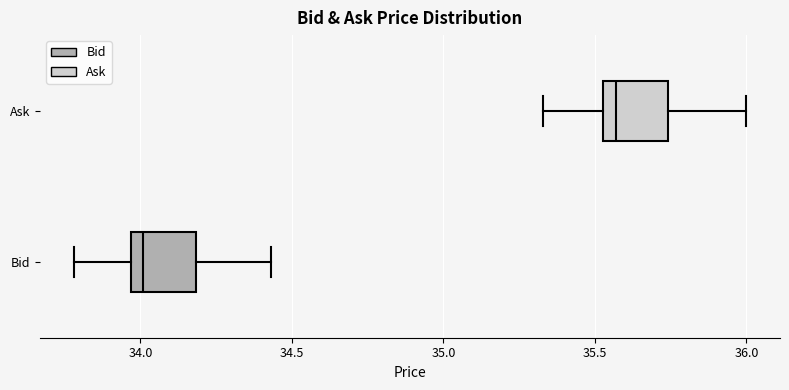

Where does the left whisker of the box for Ask end on the x-axis? The values are not printed on the chart, so give them approximately, as read against the axis.

35.35